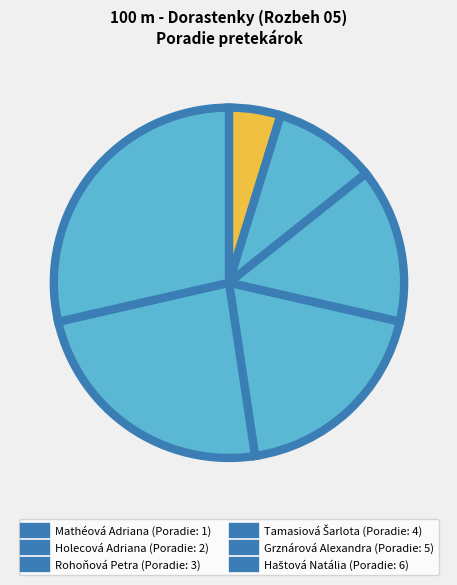

To the nearest percent, what is the combined percentage of Tamasiová Šarlota and Rohoňová Petra?

33%